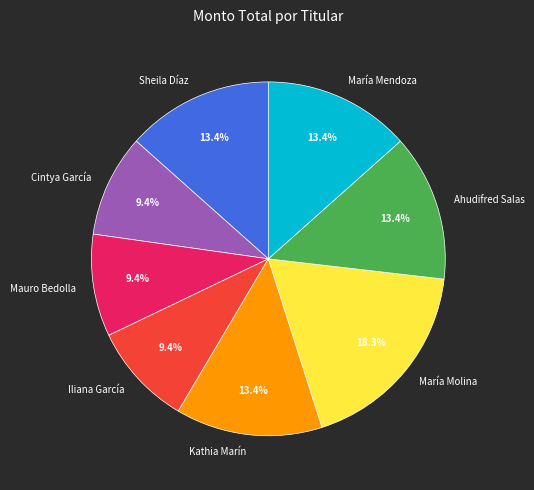

How many segments does this pie chart have?

8